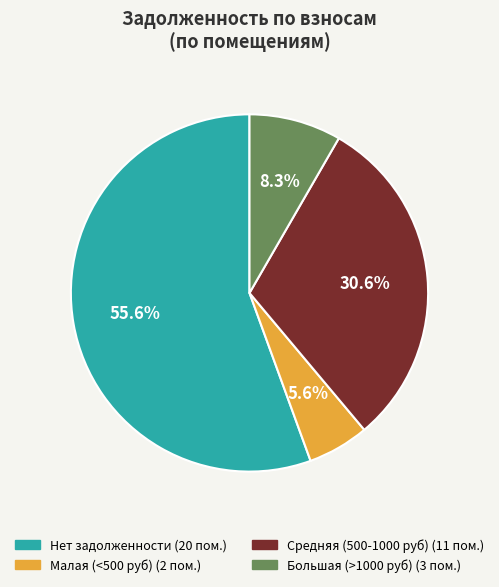

Is there a majority slice in this chart?

Yes